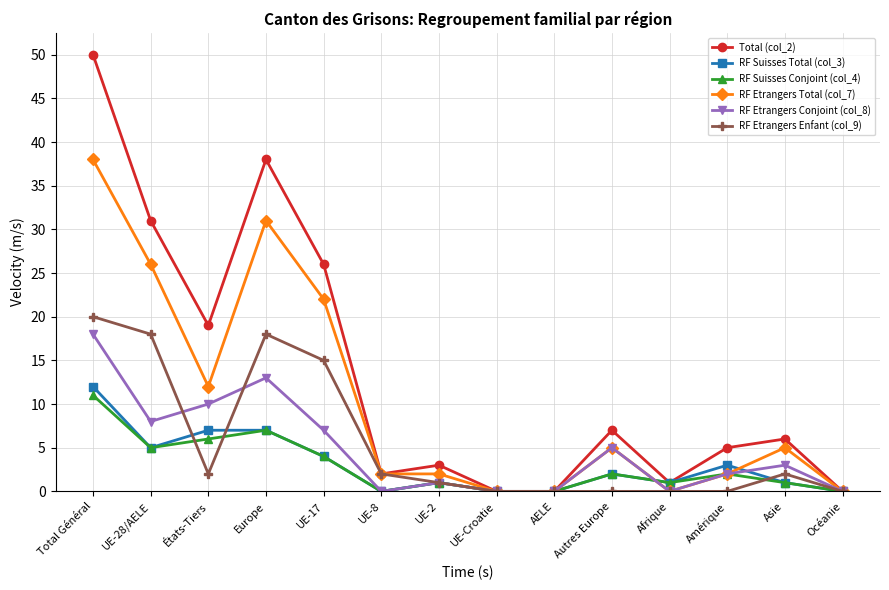

What is the total value across all series at UE-17?

78